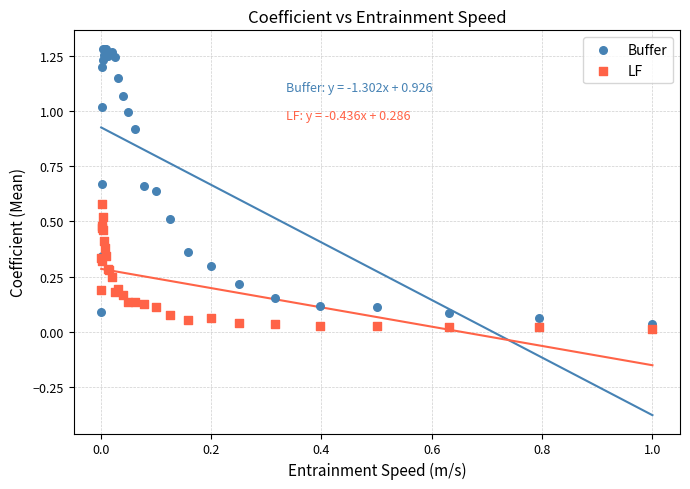

Which series contains the highest Y value?

Buffer